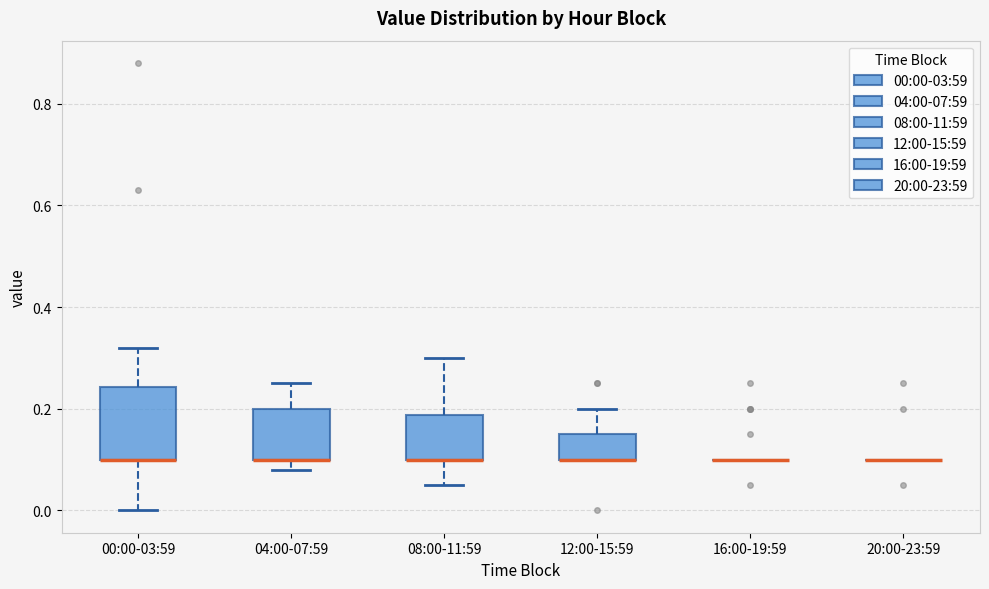

Comparing the boxes themselves (not the whiskers), which one is the tallest?

00:00-03:59